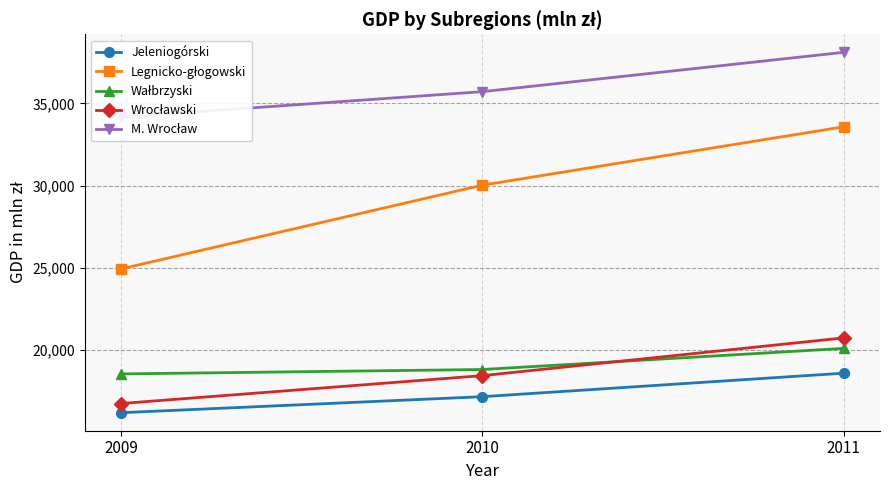

What is the minimum value shown in the chart?

16184